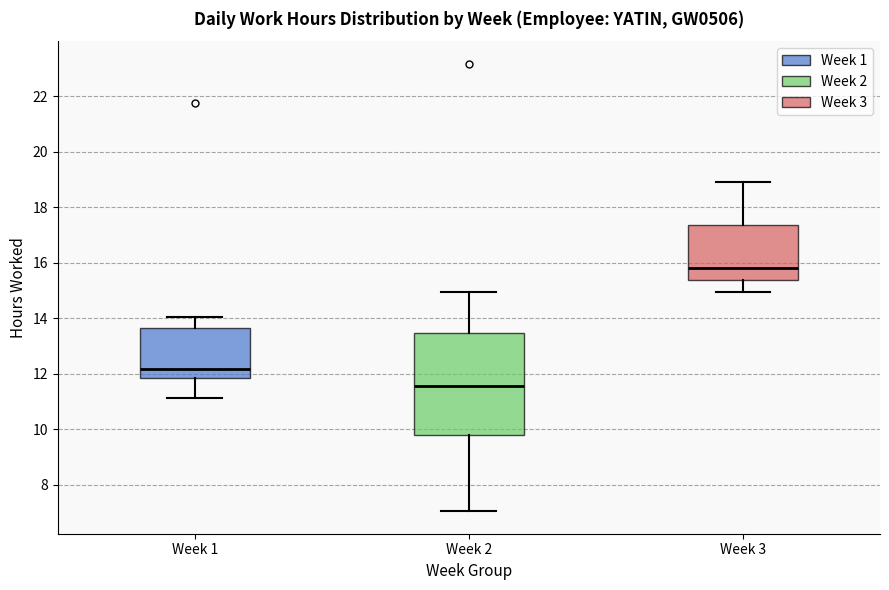

Reading left to right, read every box against the y-axis: the position of its median line, the range the box covers, and the ends of its whiskers. The values are not printed on the chart, so give them approximately, as read against the axis.

Week 1: median 12.2, box 11.8 to 13.6, whiskers 11.2 to 14.0
Week 2: median 11.6, box 9.8 to 13.4, whiskers 7.0 to 15.0
Week 3: median 15.8, box 15.4 to 17.4, whiskers 15.0 to 19.0